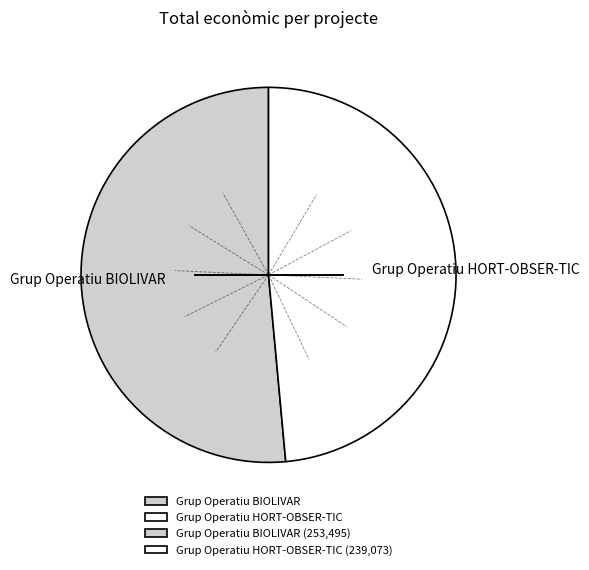

Is there a majority slice in this chart?

Yes